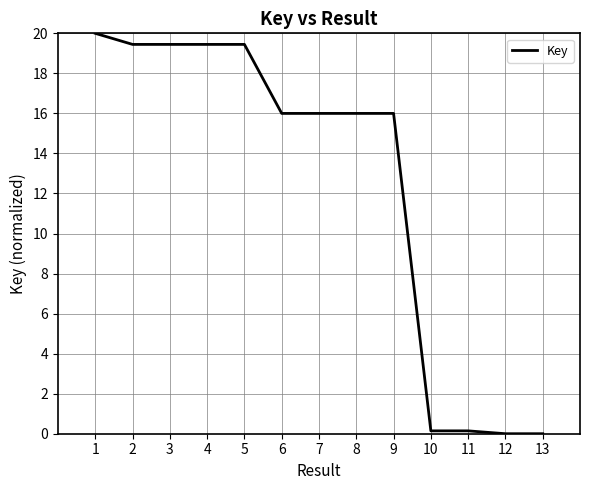

Is it true that the value at 9 is 16.0?

True